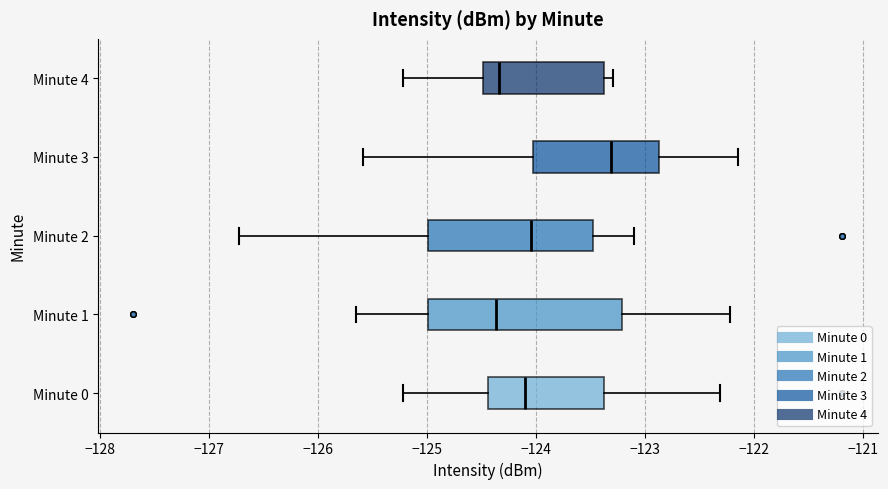

Reading bottom to top, transcribe this box plot: for each box, give where its median line is, the range the box spans, and where its two whiskers end, as read against the x-axis. The values are not printed on the chart, so give them approximately, as read against the axis.

Minute 0: median -124.1, box -124.4 to -123.4, whiskers -125.2 to -122.3
Minute 1: median -124.4, box -125.0 to -123.2, whiskers -125.6 to -122.2
Minute 2: median -124.0, box -125.0 to -123.5, whiskers -126.7 to -123.1
Minute 3: median -123.3, box -124.0 to -122.9, whiskers -125.6 to -122.1
Minute 4: median -124.3, box -124.5 to -123.4, whiskers -125.2 to -123.3